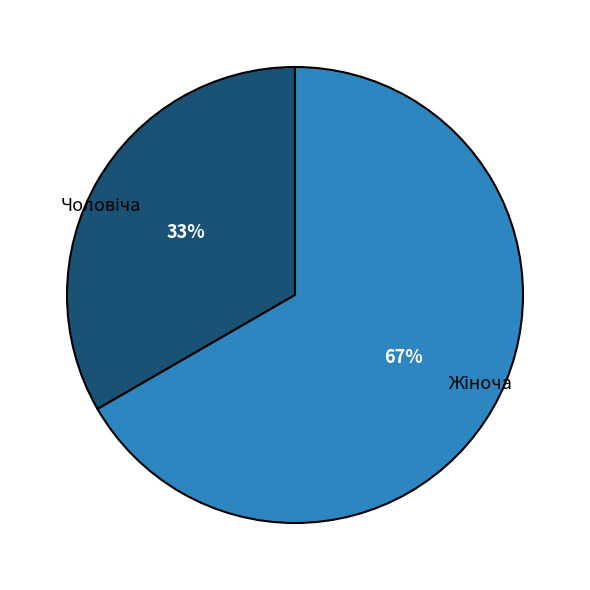

Count the number of slices in the pie.

2